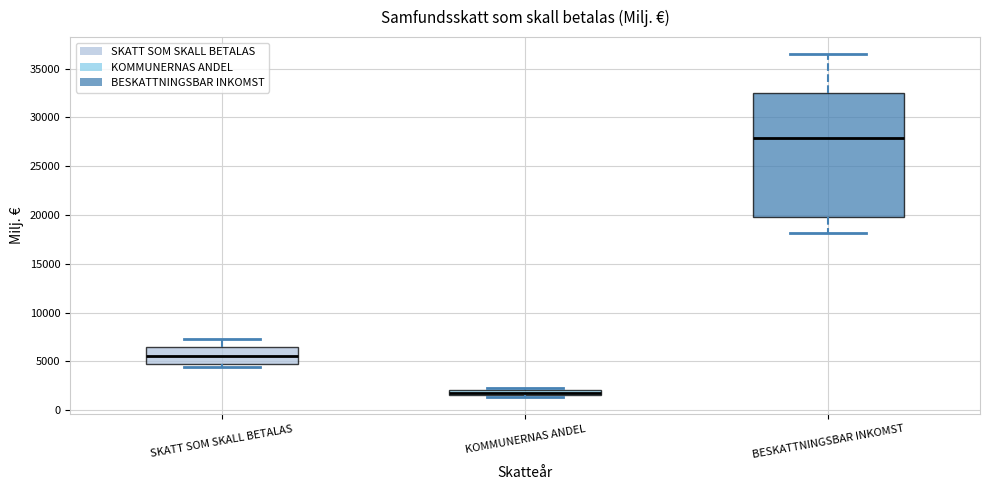

Where does the median line of the box for SKATT SOM SKALL BETALAS sit on the y-axis? The values are not printed on the chart, so give them approximately, as read against the axis.

5500